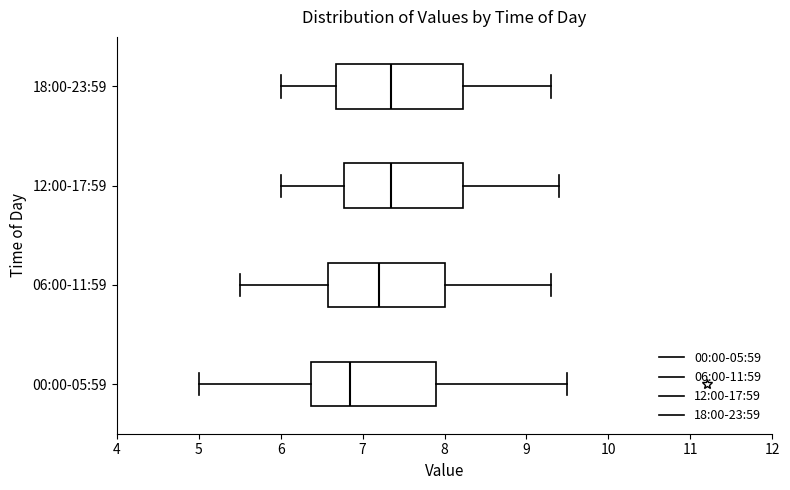

Reading bottom to top, read every box against the x-axis: the position of its median line, the range the box covers, and the ends of its whiskers. The values are not printed on the chart, so give them approximately, as read against the axis.

00:00-05:59: median 6.9, box 6.4 to 7.9, whiskers 5.0 to 9.5
06:00-11:59: median 7.2, box 6.6 to 8.0, whiskers 5.5 to 9.3
12:00-17:59: median 7.4, box 6.8 to 8.2, whiskers 6.0 to 9.4
18:00-23:59: median 7.4, box 6.7 to 8.2, whiskers 6.0 to 9.3